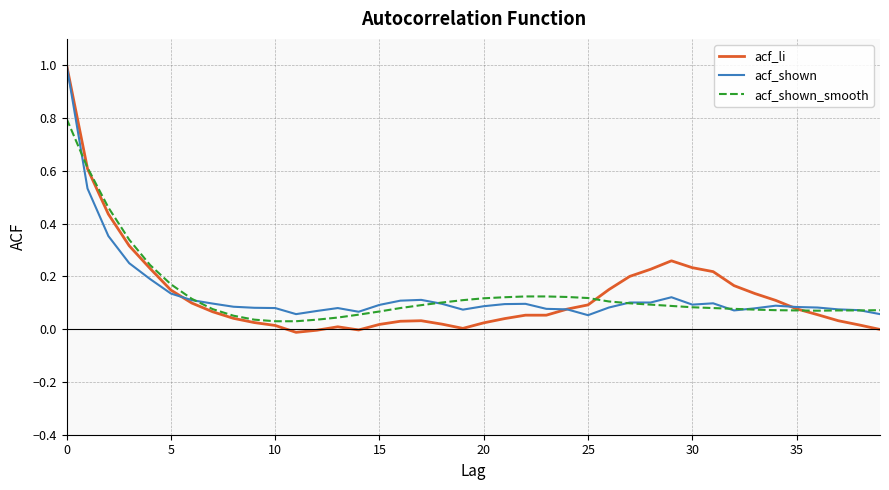

What is the maximum value shown in the chart?

1.0